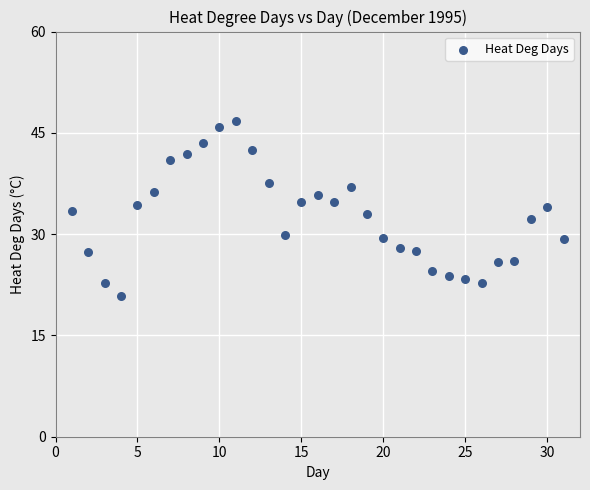

What is the range of Y values (max minus min)?

26.0